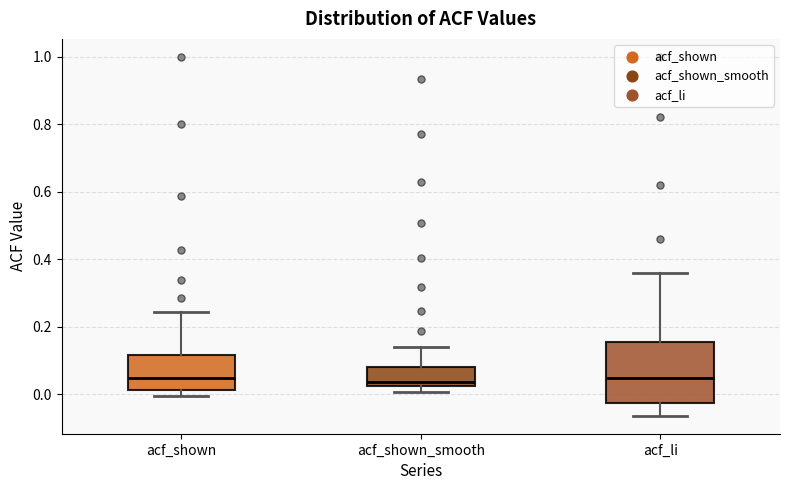

Reading left to right, transcribe this box plot: for each box, give where its median line is, the range the box spans, and where its two whiskers end, as read against the y-axis. The values are not printed on the chart, so give them approximately, as read against the axis.

acf_shown: median 0.04, box 0.02 to 0.12, whiskers 0.00 to 0.24
acf_shown_smooth: median 0.04, box 0.02 to 0.08, whiskers 0.00 to 0.14
acf_li: median 0.04, box -0.02 to 0.16, whiskers -0.06 to 0.36